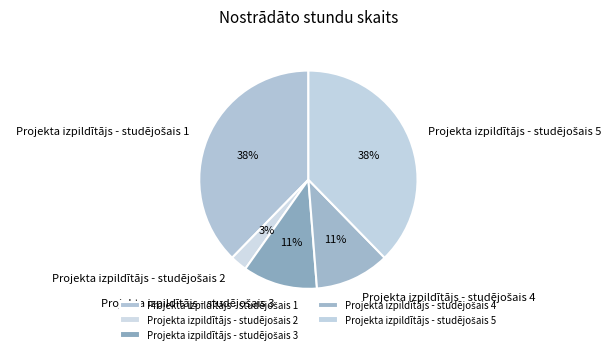

Is there a majority slice in this chart?

No